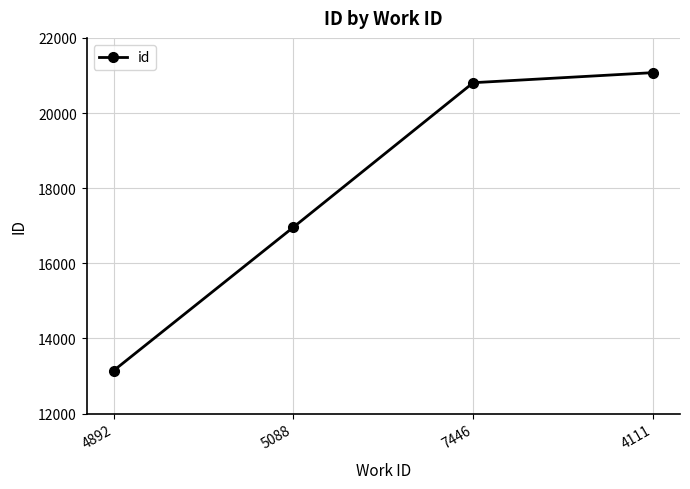

List the labels in order of value, largest first.

4111, 7446, 5088, 4892